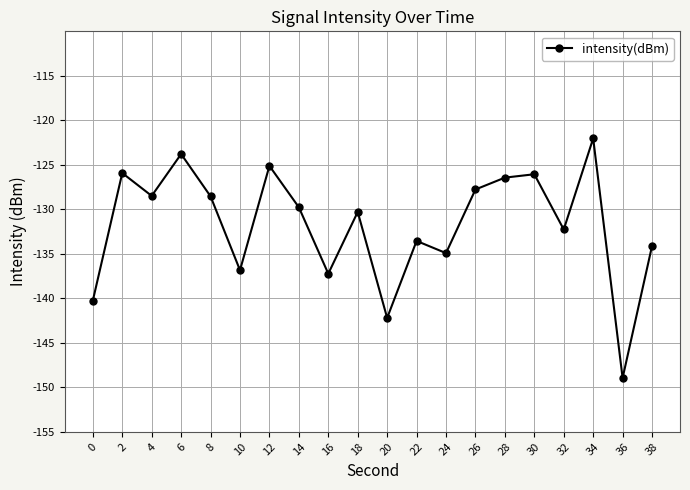

How many points are lower than both their immediate neighbors (excluding endpoints)?

7